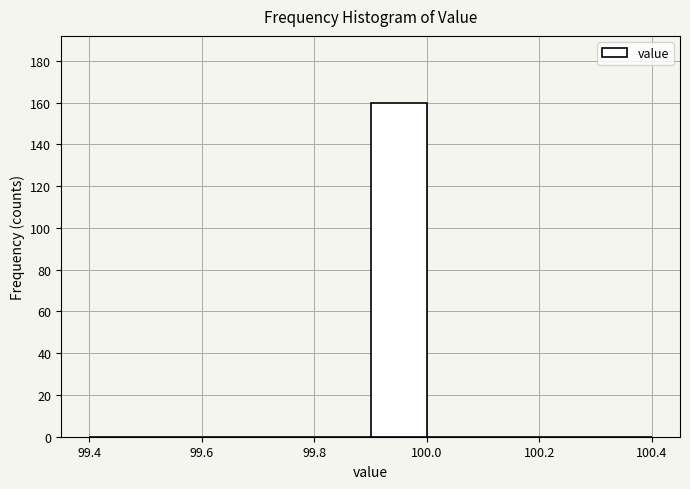

Reading left to right, transcribe this chart: for each bar, give the range it covers on the x-axis and its height. The values are not printed on the chart, so give them approximately, as read against the axis.

99.4 to 99.5: 0
99.5 to 99.6: 0
99.6 to 99.7: 0
99.7 to 99.8: 0
99.8 to 99.9: 0
99.9 to 100.0: 160
100.0 to 100.1: 0
100.1 to 100.2: 0
100.2 to 100.3: 0
100.3 to 100.4: 0